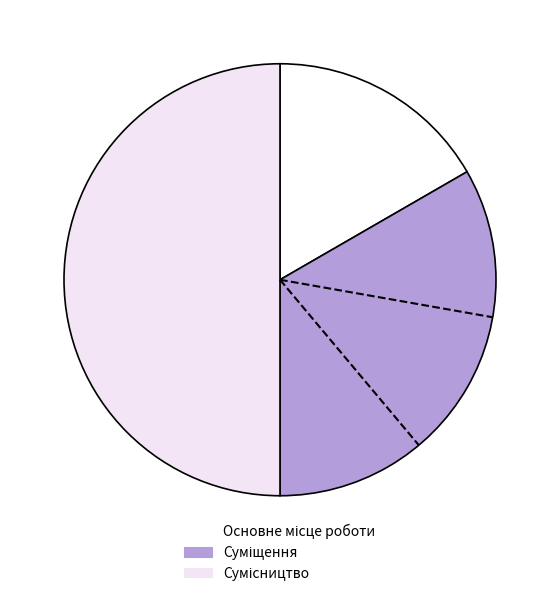

To the nearest percent, what is the difference between the largest and smallest slice percentages?

33%